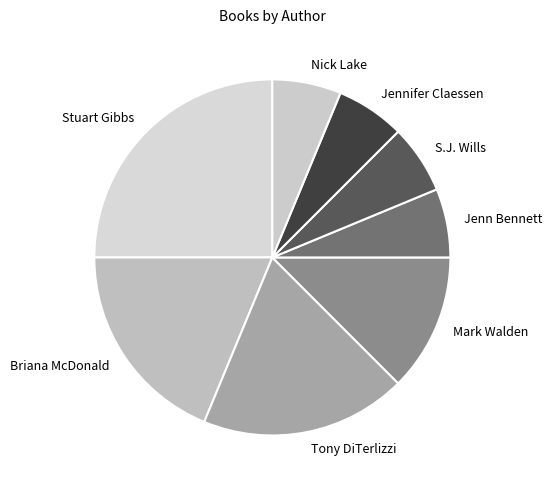

Count the number of slices in the pie.

8